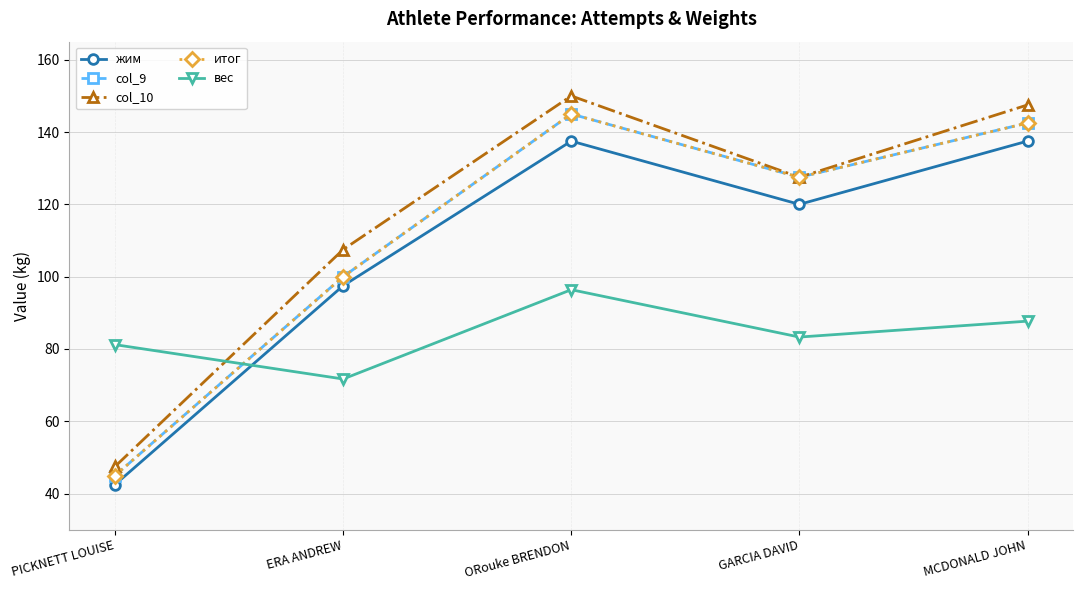

True or false: жим and итог intersect in this chart.

False